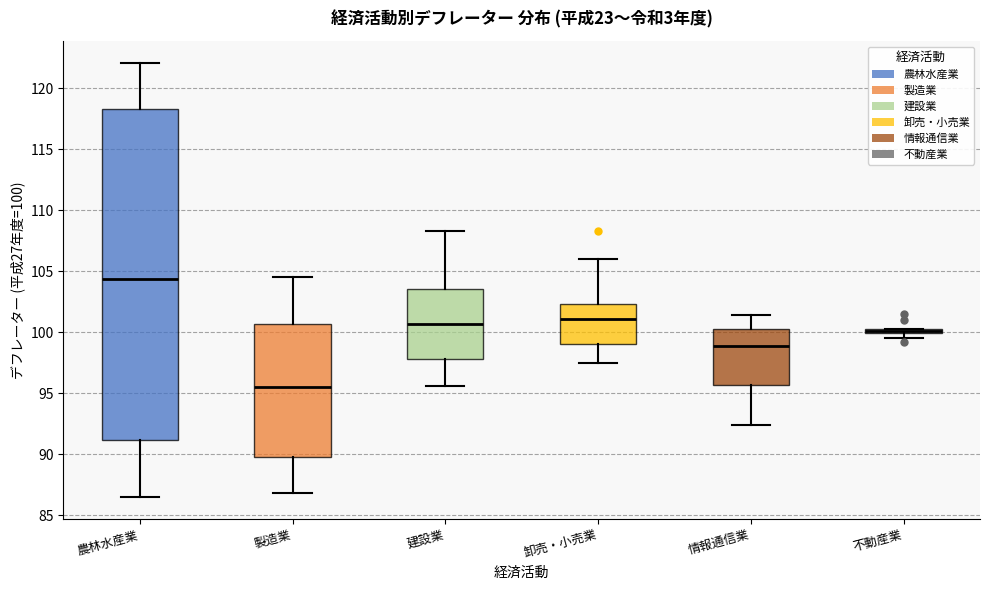

Comparing the boxes themselves (not the whiskers), which one is the tallest?

農林水産業